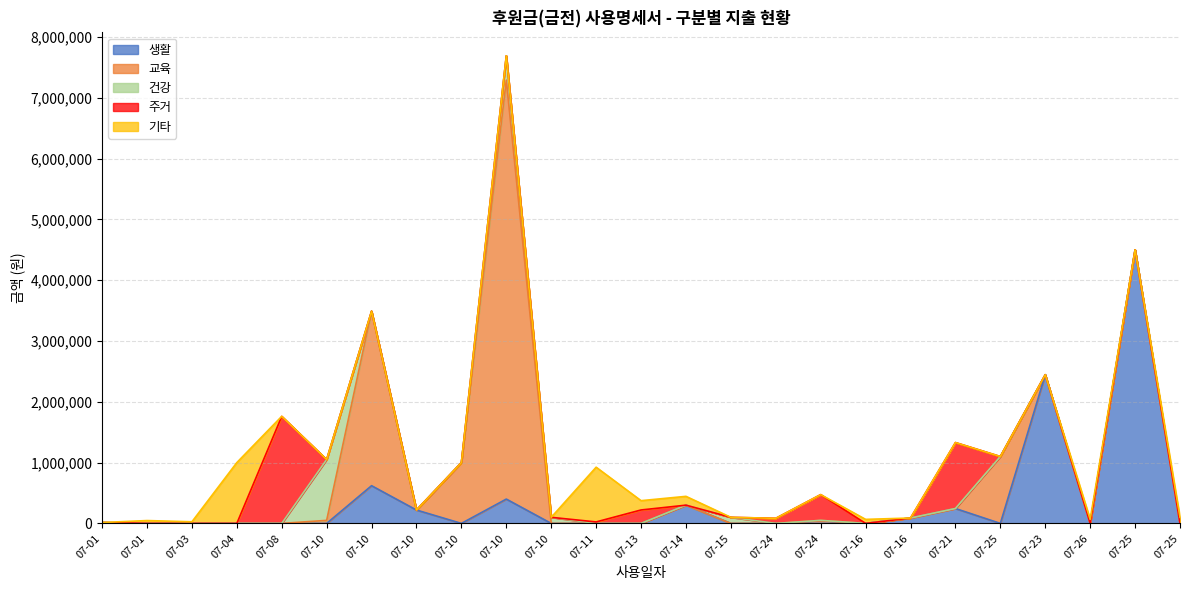

True or false: 교육 and 주거 cross at least once.

True